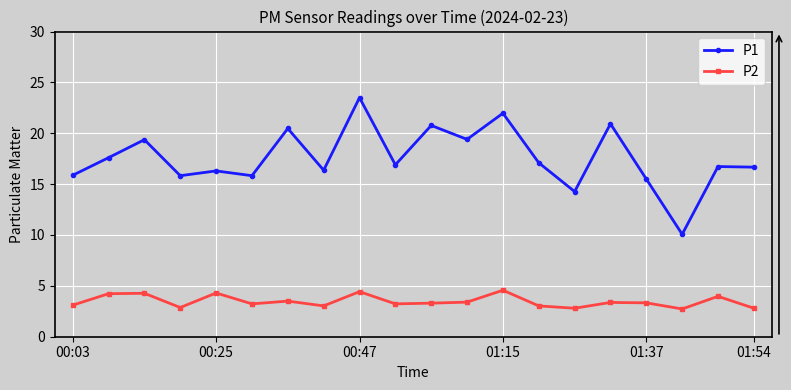

What is the average value of the P2 series?

3.5